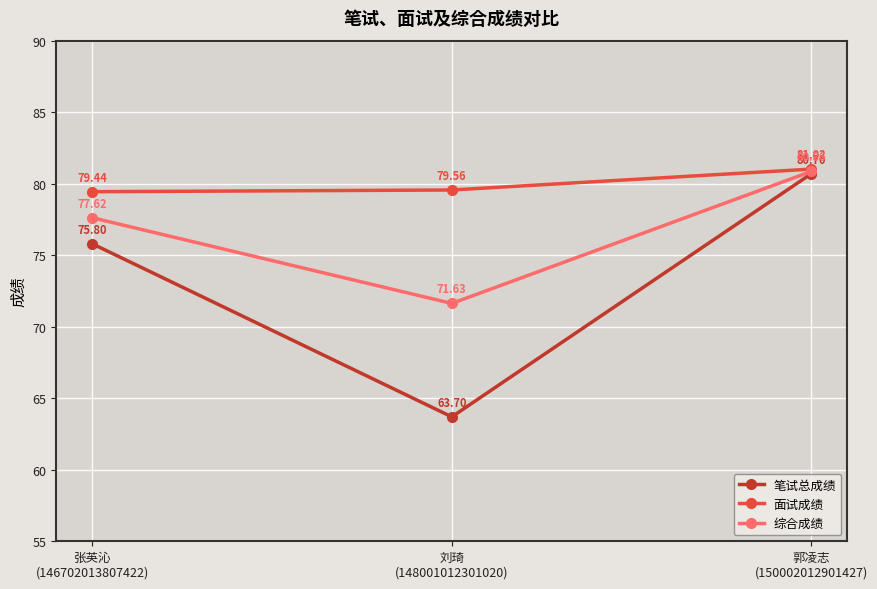

At which label does 面试成绩 reach its minimum?

张英沁
(146702013807422)